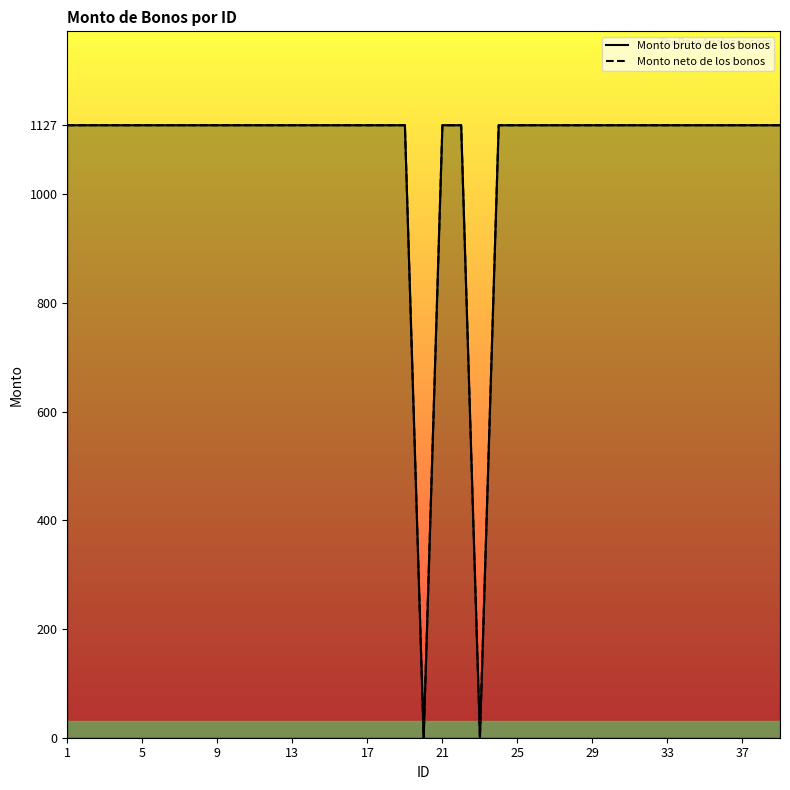

True or false: Monto bruto de los bonos has a value of 1127.2 at 37.

True